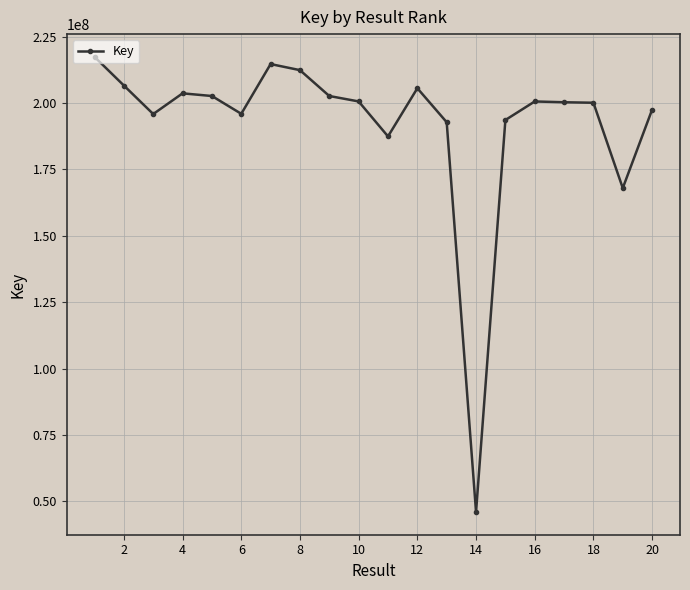

True or false: the data has more than 0 interior local peaks.

True